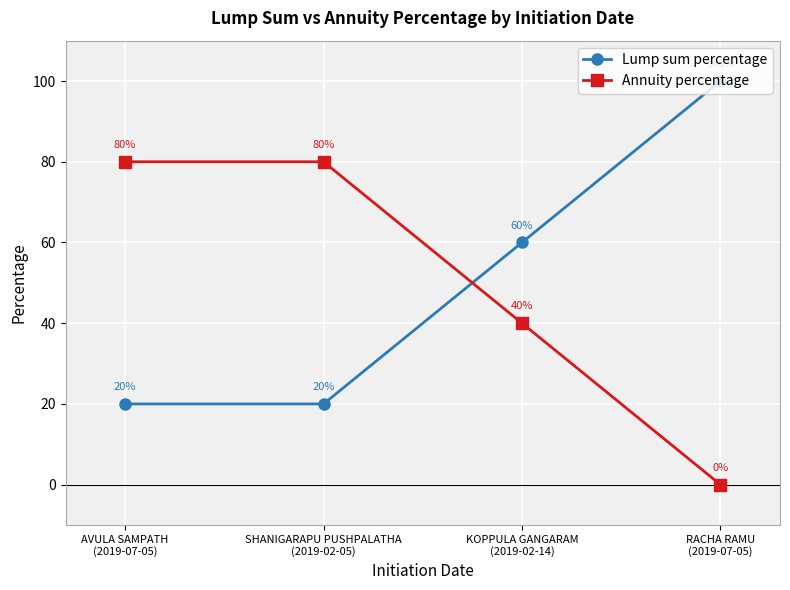

Which series ends up on top after the final intersection of Lump sum percentage and Annuity percentage?

Lump sum percentage